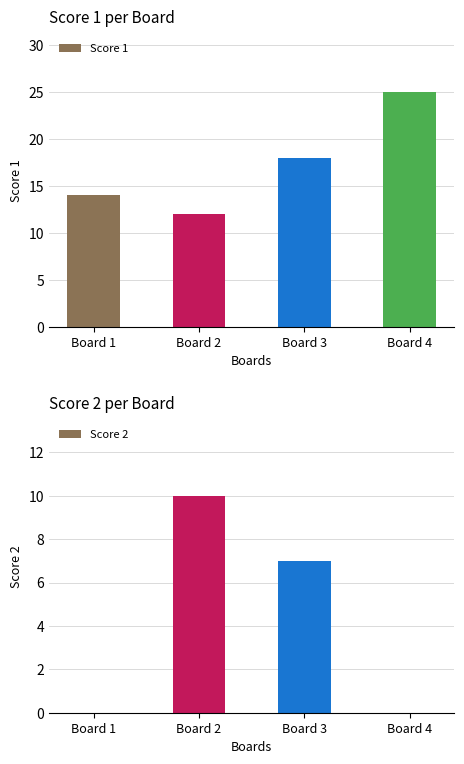

Does the chart contain any negative values?

No